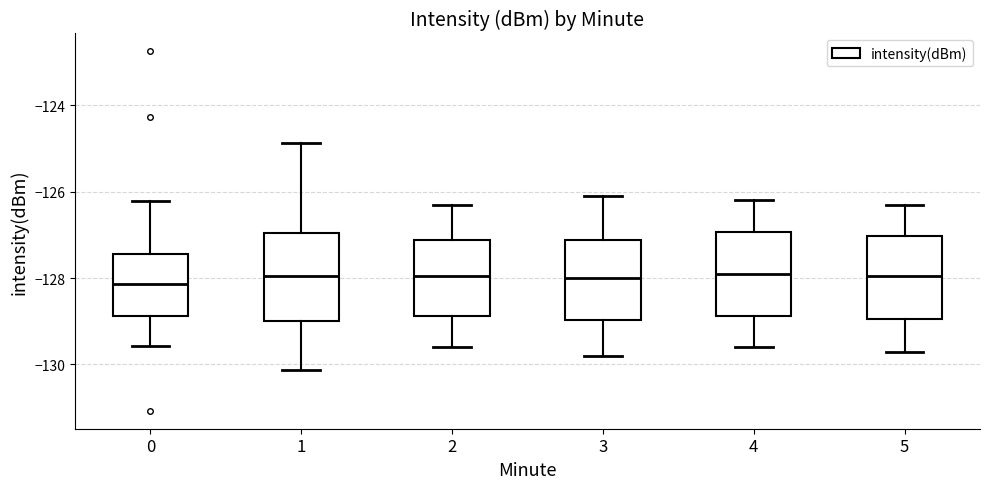

Reading left to right, transcribe this box plot: for each box, give where its median line is, the range the box spans, and where its two whiskers end, as read against the y-axis. The values are not printed on the chart, so give them approximately, as read against the axis.

0: median -128.2, box -128.8 to -127.4, whiskers -129.6 to -126.2
1: median -128.0, box -129.0 to -127.0, whiskers -130.2 to -124.8
2: median -128.0, box -128.8 to -127.2, whiskers -129.6 to -126.2
3: median -128.0, box -129.0 to -127.2, whiskers -129.8 to -126.0
4: median -127.8, box -128.8 to -127.0, whiskers -129.6 to -126.2
5: median -128.0, box -129.0 to -127.0, whiskers -129.6 to -126.2